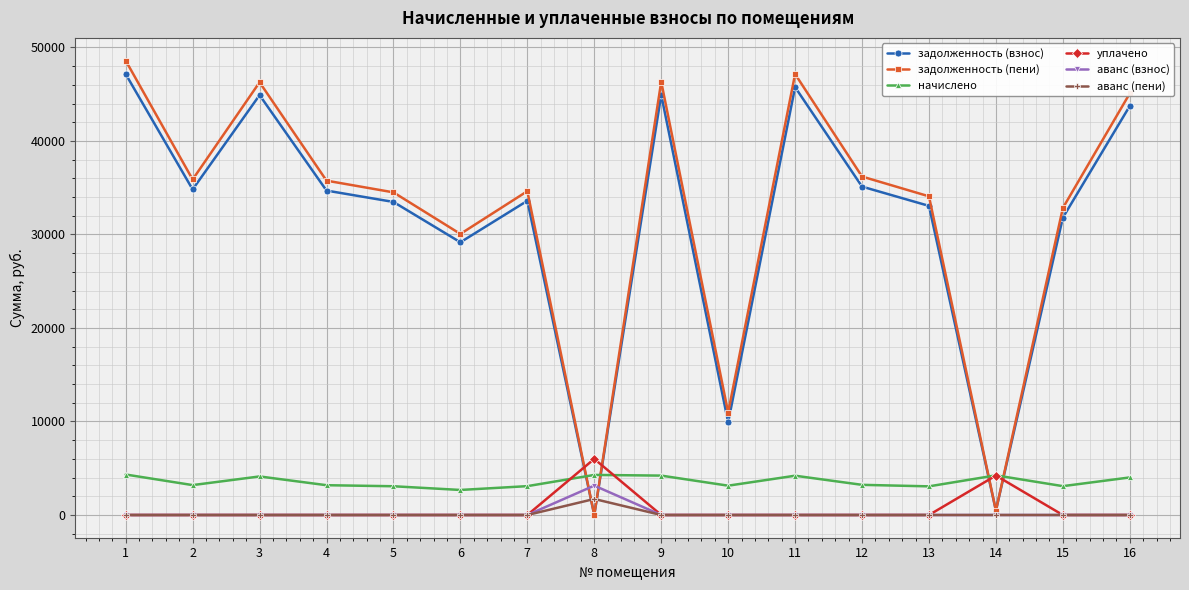

What is the sum of all аванс (пени) values?

1714.7